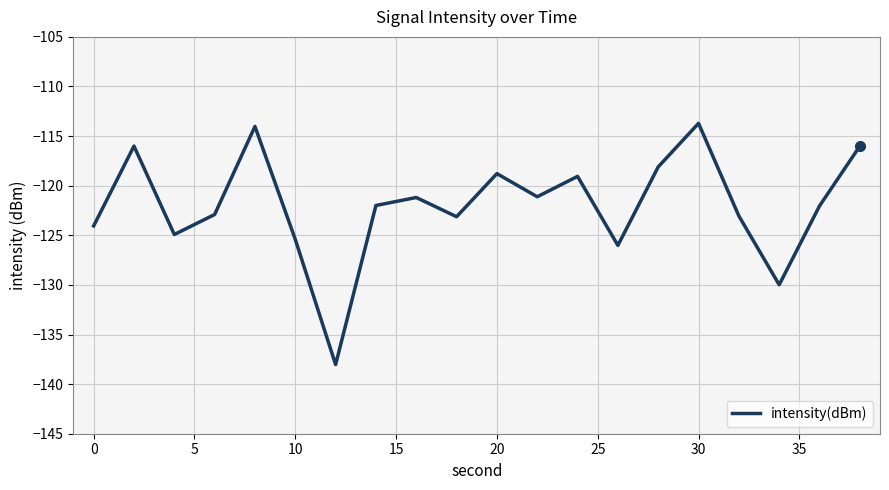

What is the smallest value displayed?

-138.0